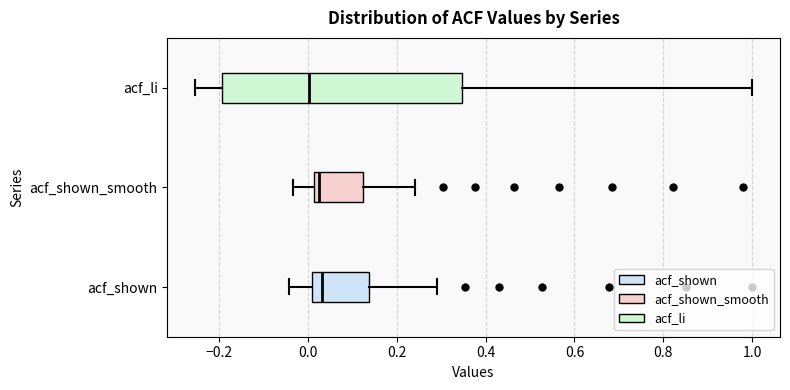

Where does the right whisker of the box for acf_li end on the x-axis? The values are not printed on the chart, so give them approximately, as read against the axis.

1.00